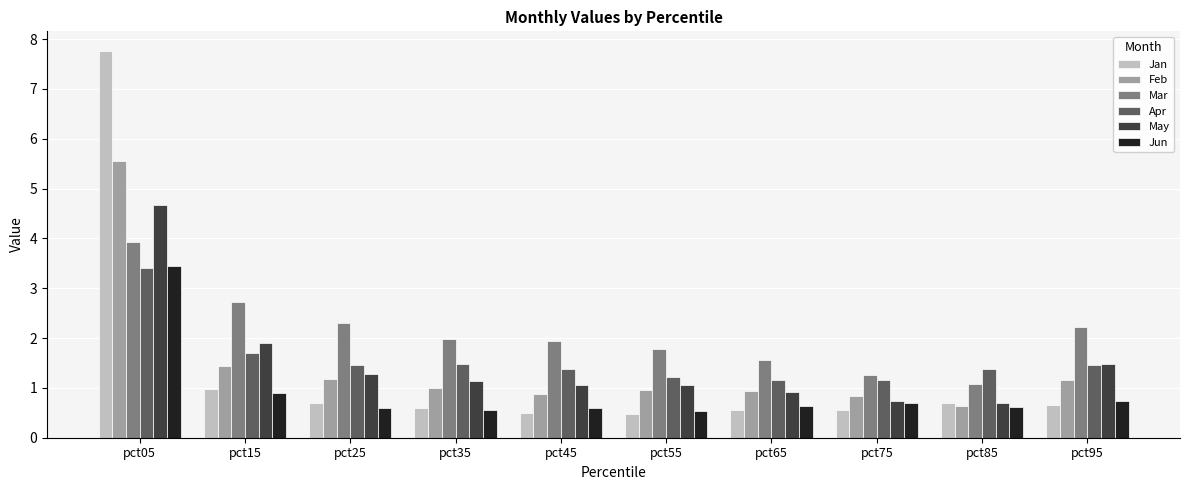

What is the lowest value of the May series?

0.7